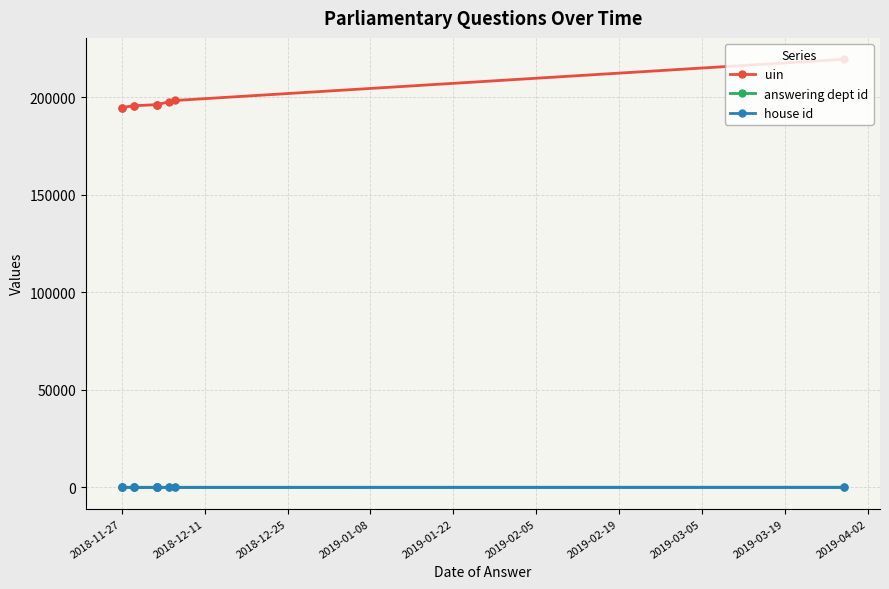

True or false: house id and answering dept id cross at least once.

False